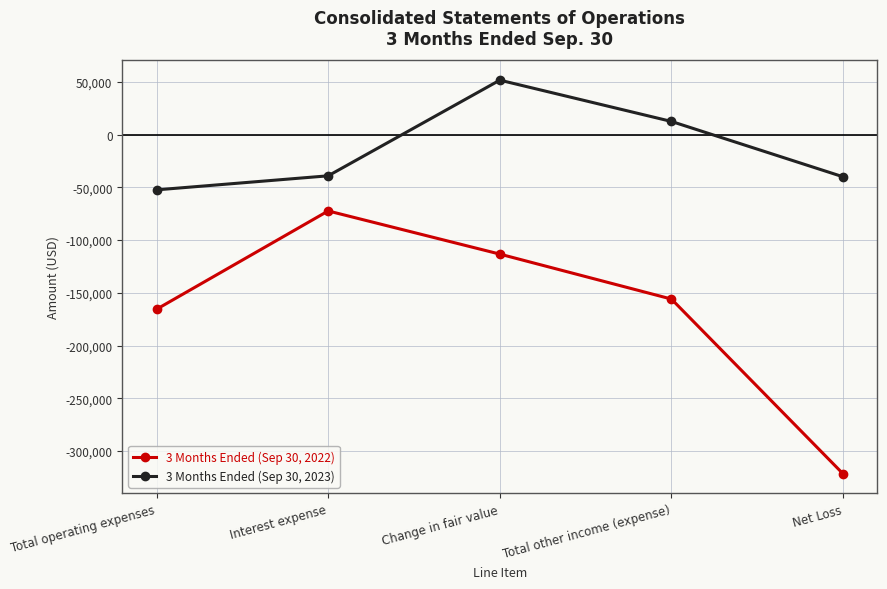

What is the label of the 2nd point from the right?

Total other income (expense)